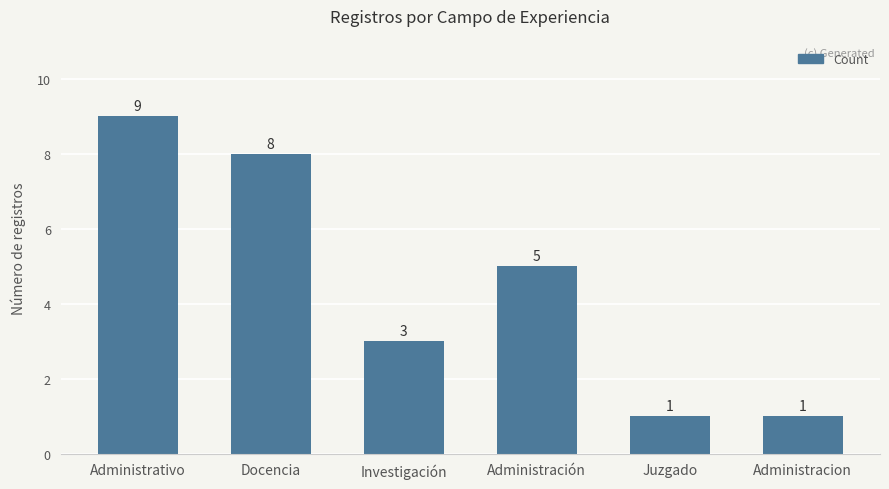

The chart shows a value of 4 at Administrativo. True or false?

False